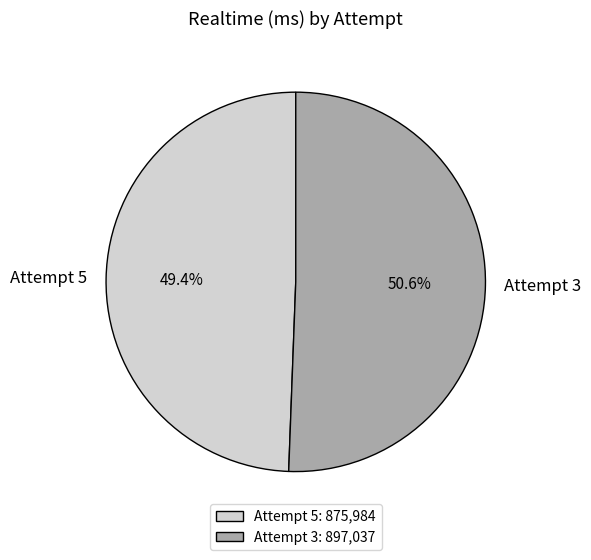

Which category has the smallest portion of the pie?

Attempt 5